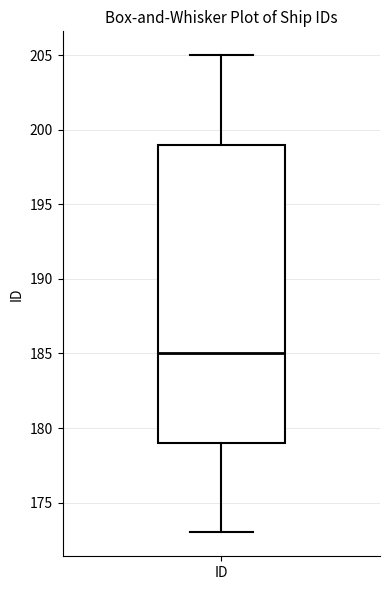

Transcribe this box plot: give where the median line is, the range the box spans, and where the two whiskers end, as read against the y-axis. The values are not printed on the chart, so give them approximately, as read against the axis.

median 185, box 179 to 199, whiskers 173 to 205